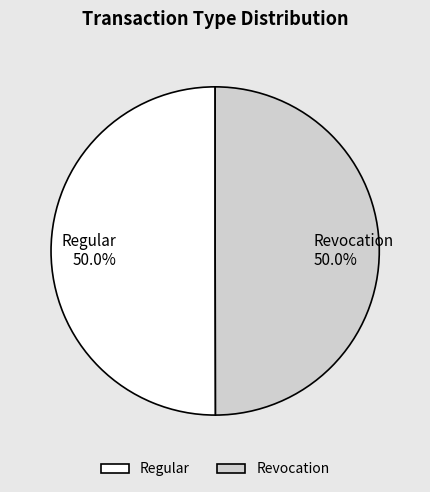

To the nearest percent, what is the combined percentage of Regular and Revocation?

100%